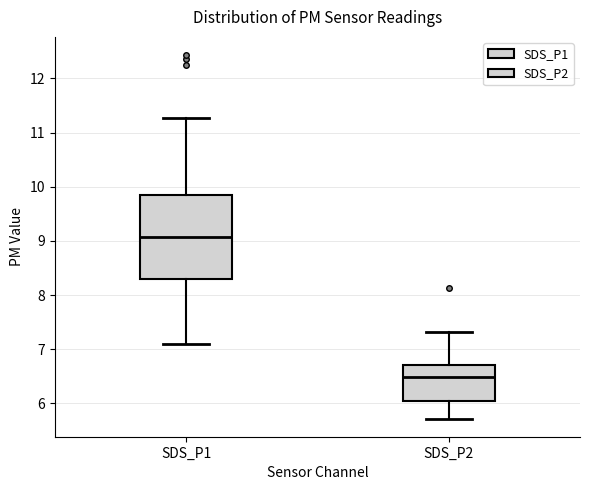

Where does the median line of the box for SDS_P1 sit on the y-axis? The values are not printed on the chart, so give them approximately, as read against the axis.

9.1